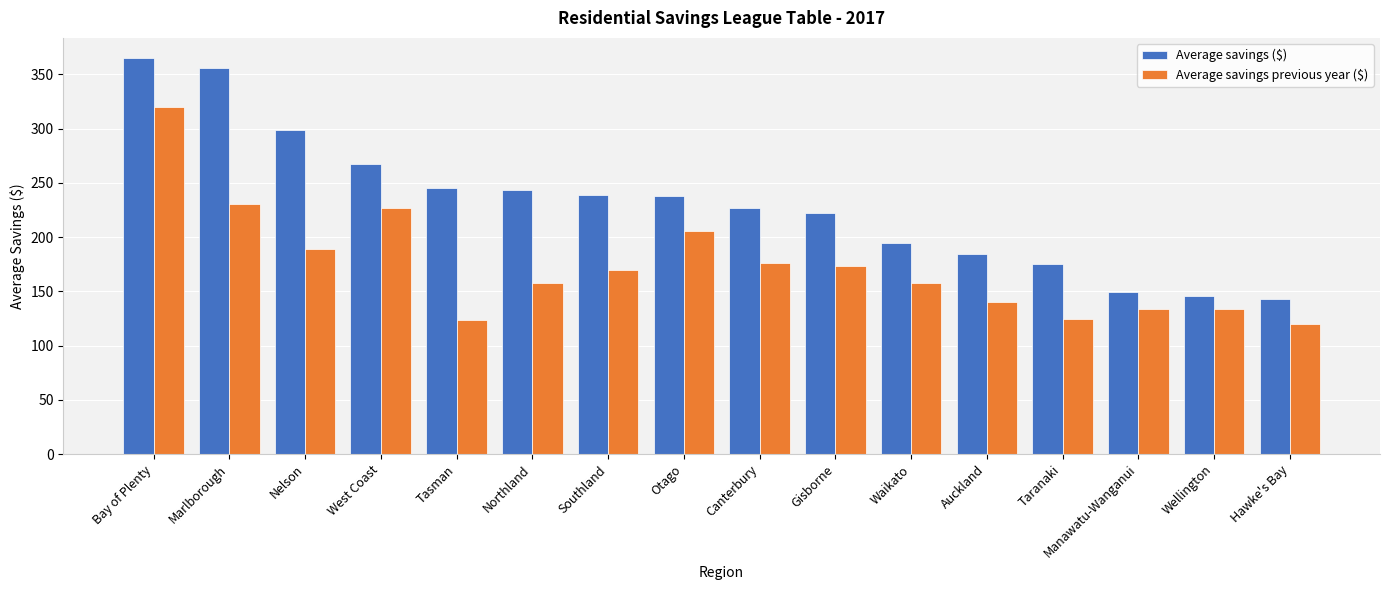

How many values in the Average savings ($) series are below 238?

8